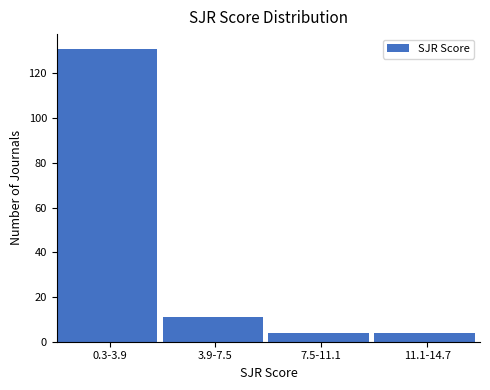

Reading left to right, transcribe all the data shown in this chart.

131	11	4	4